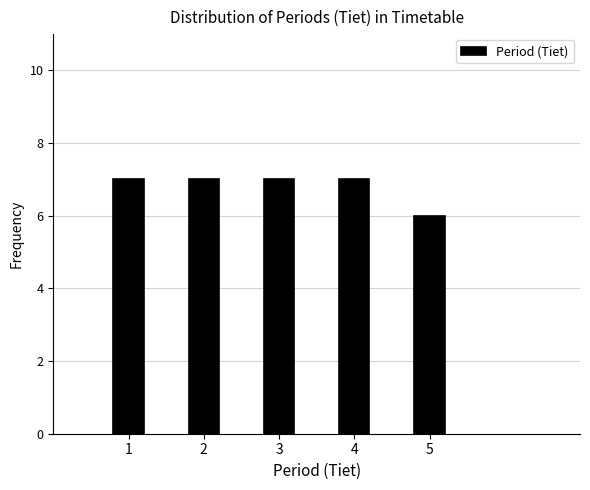

Reading left to right, extract all data points from this chart.

7	7	7	7	6